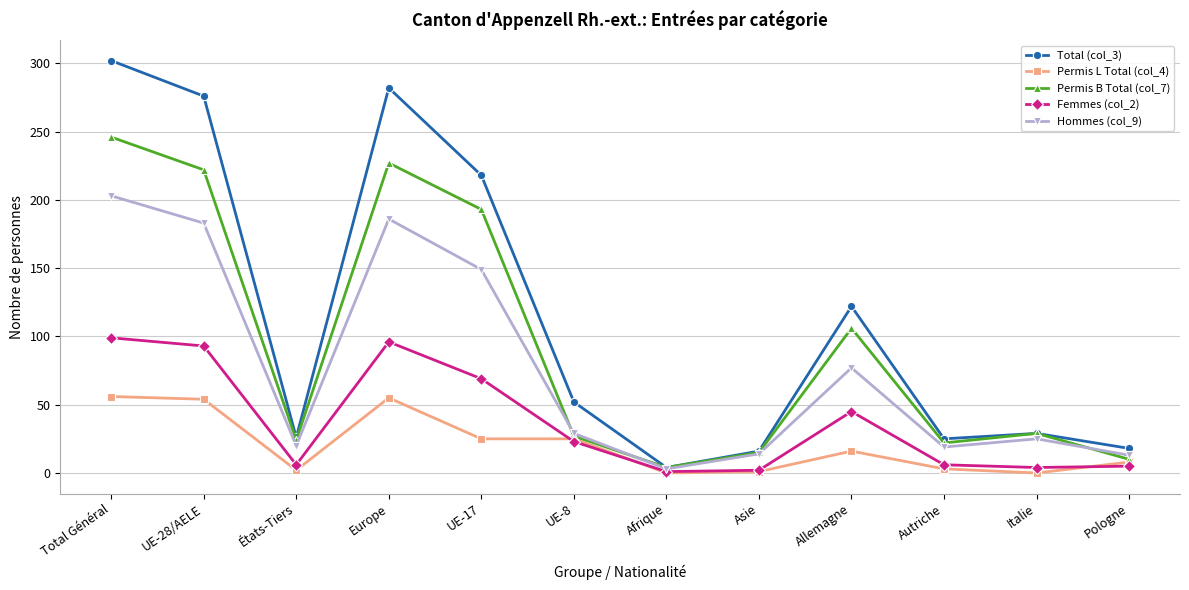

What is the label of the 9th point from the left?

Allemagne